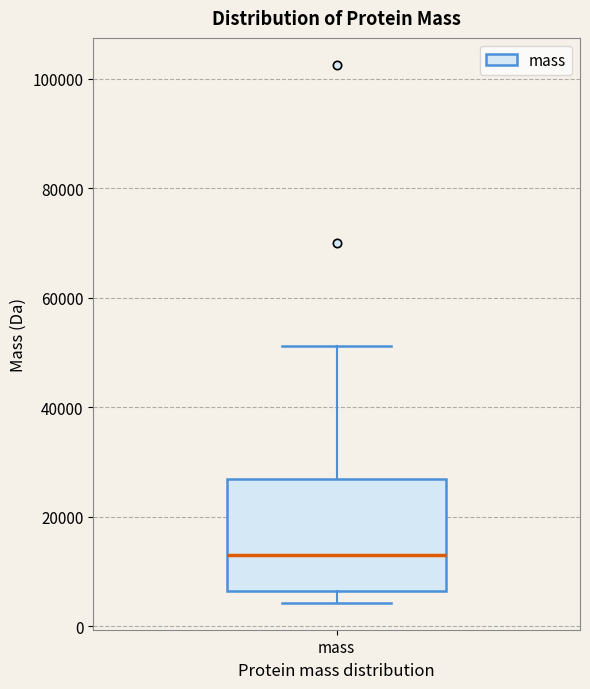

Transcribe this box plot: give where the median line is, the range the box spans, and where the two whiskers end, as read against the y-axis. The values are not printed on the chart, so give them approximately, as read against the axis.

median 14000, box 6000 to 26000, whiskers 4000 to 52000